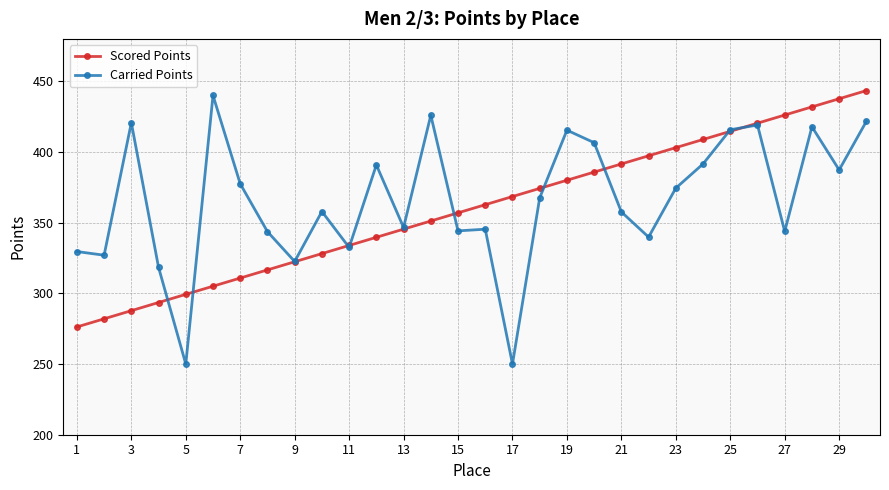

Which series has the widest spread of values?

Carried Points